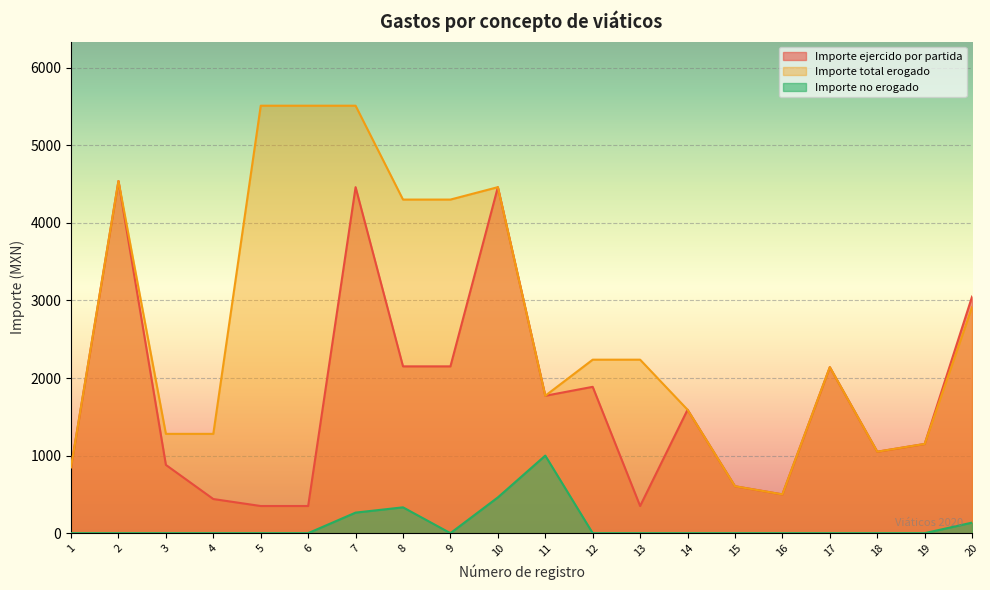

What is the difference between the second highest and second lowest values in the Importe no erogado series?

461.0